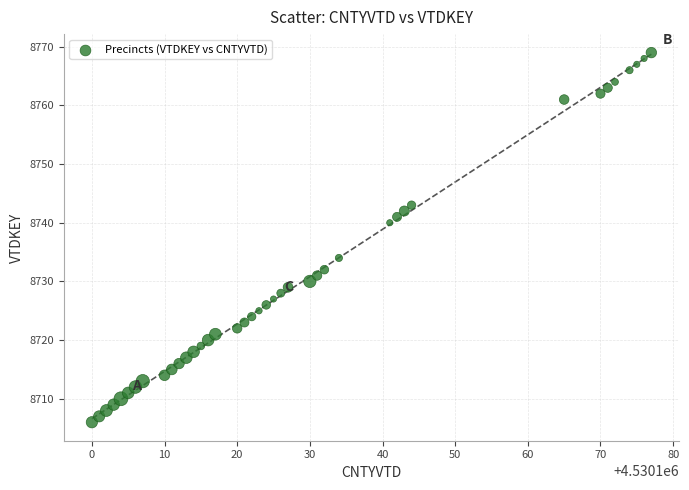

What is the range of X values (max minus min)?

77